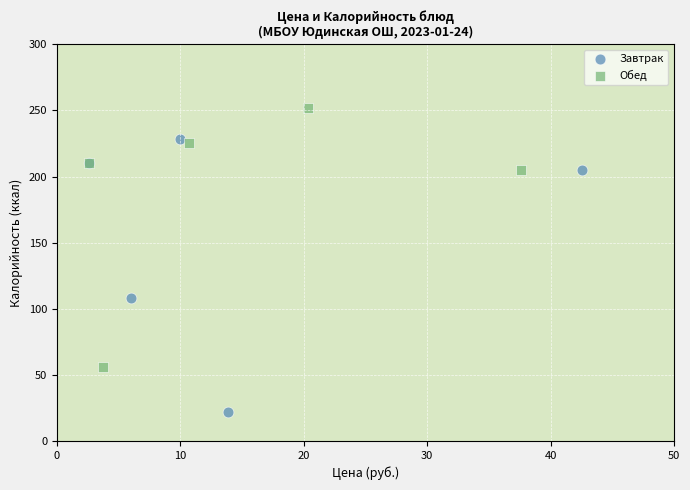

What are all the series names shown in the legend?

Завтрак, Обед